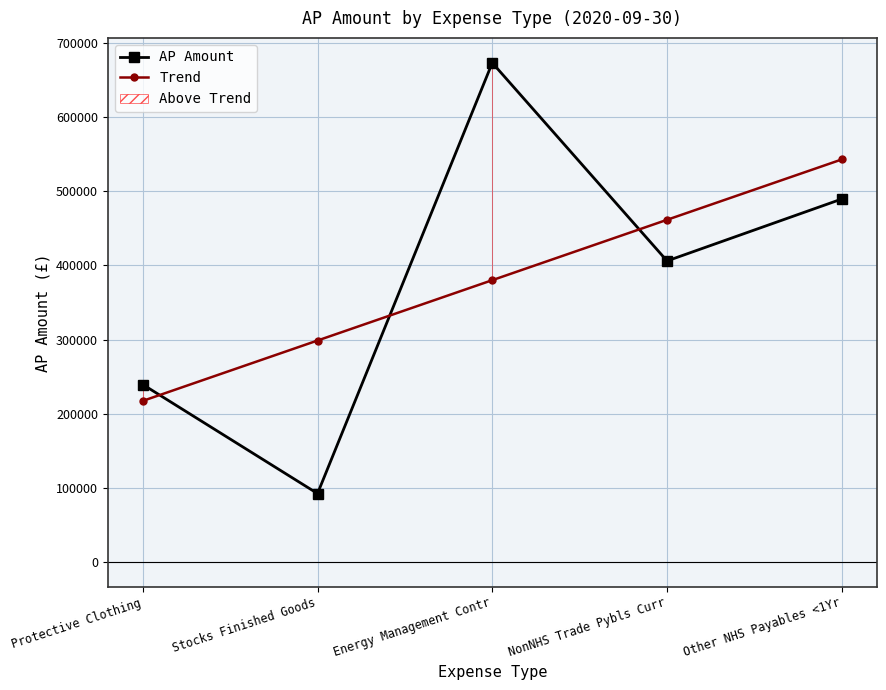

Reading left to right, transcribe all the data shown in this chart.

AP Amount: Protective Clothing=239264.0	Stocks Finished Goods=92107.3	Energy Management Contr=673445.6	NonNHS Trade Pybls Curr=406061.5	Other NHS Payables <1Yr=489658.8
Trend: Protective Clothing=217158.7	Stocks Finished Goods=298633.1	Energy Management Contr=380107.5	NonNHS Trade Pybls Curr=461581.9	Other NHS Payables <1Yr=543056.3